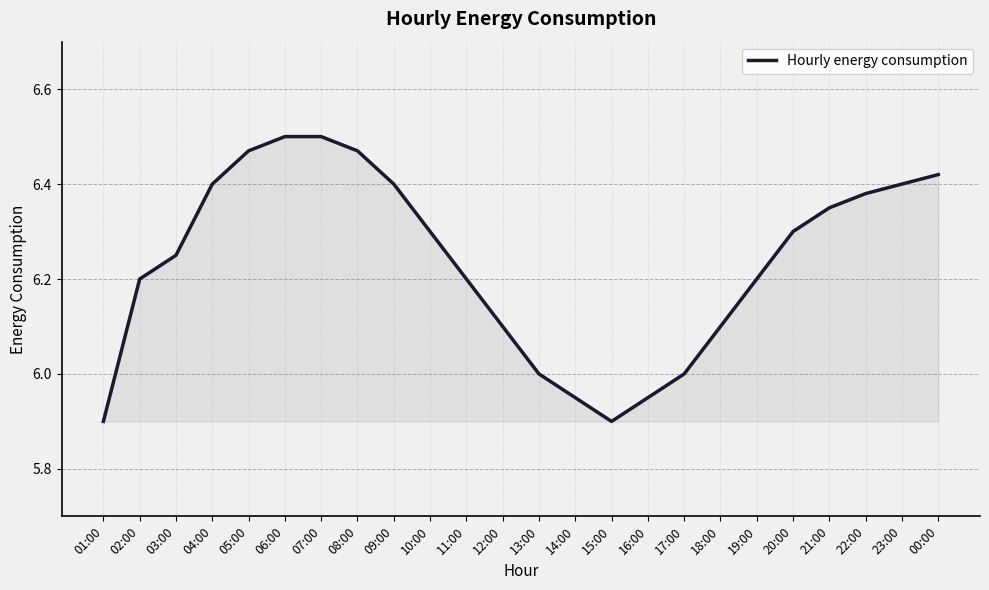

The chart shows a value of 1.9 at 13:00. True or false?

False